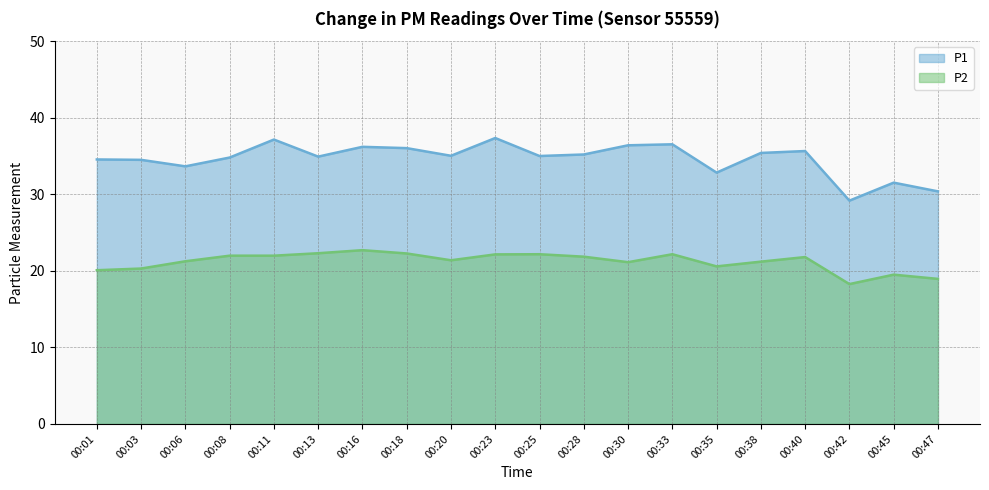

What is the minimum value for P1?

29.2